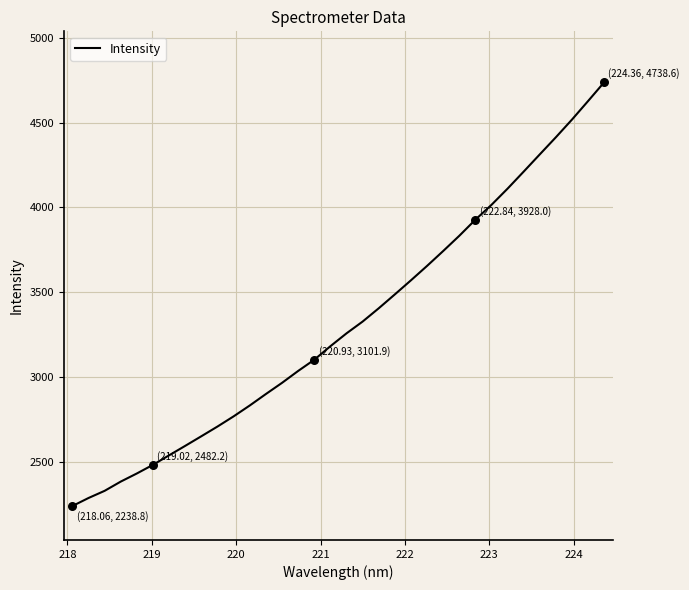

What is the smallest value displayed?

2238.8